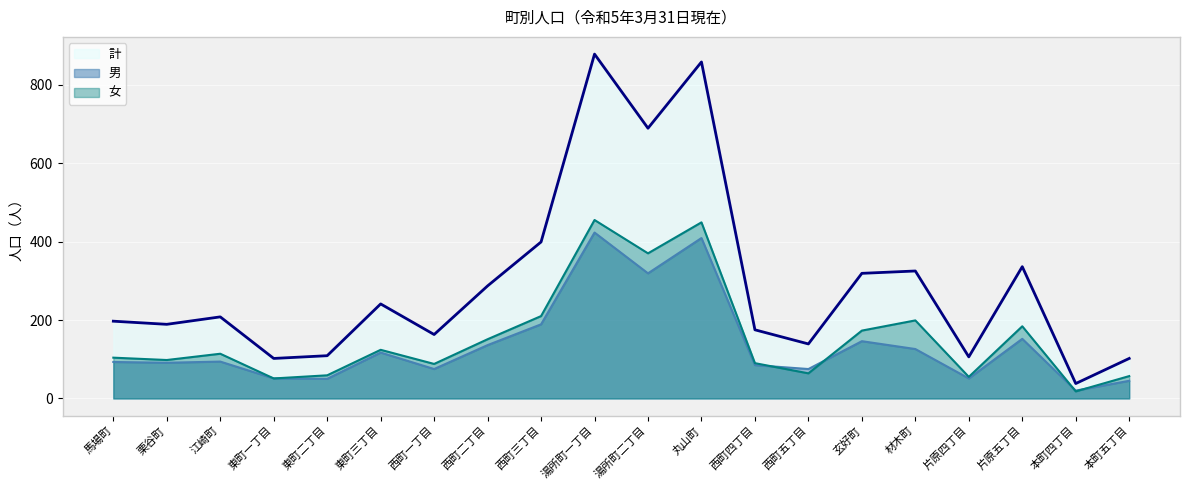

What is the value of the 男 point at the 17th from the left?

51